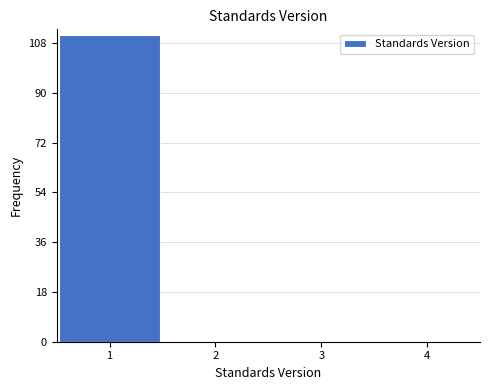

Reading left to right, transcribe this chart: for each bar, give the range it covers on the x-axis and its height. The values are not printed on the chart, so give them approximately, as read against the axis.

0.5 to 1.5: 112
1.5 to 2.5: 0
2.5 to 3.5: 0
3.5 to 4.5: 0